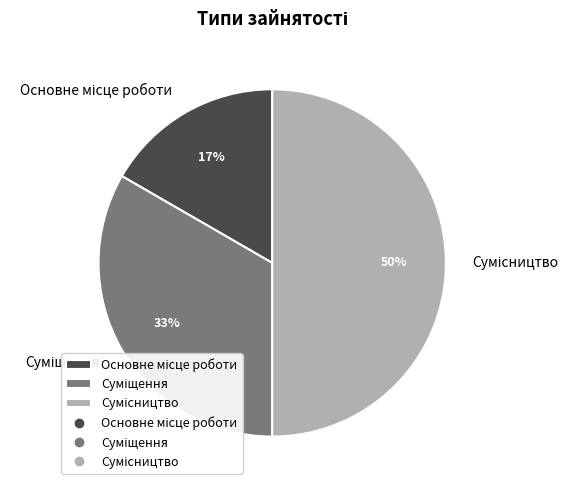

To the nearest percent, what is the difference between the largest and smallest slice percentages?

33%